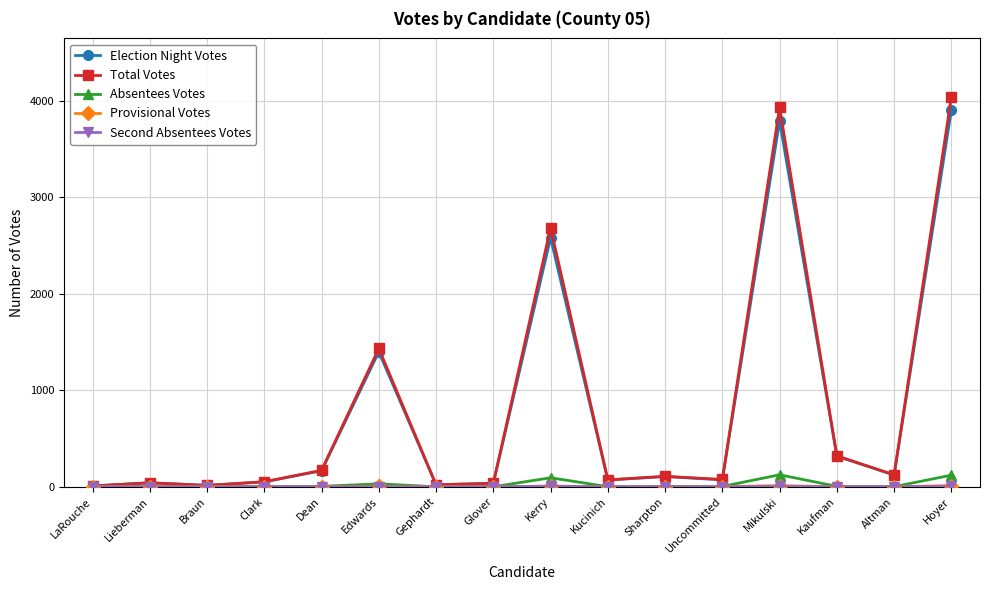

True or false: Total Votes has more than 0 points higher than both neighbors.

True